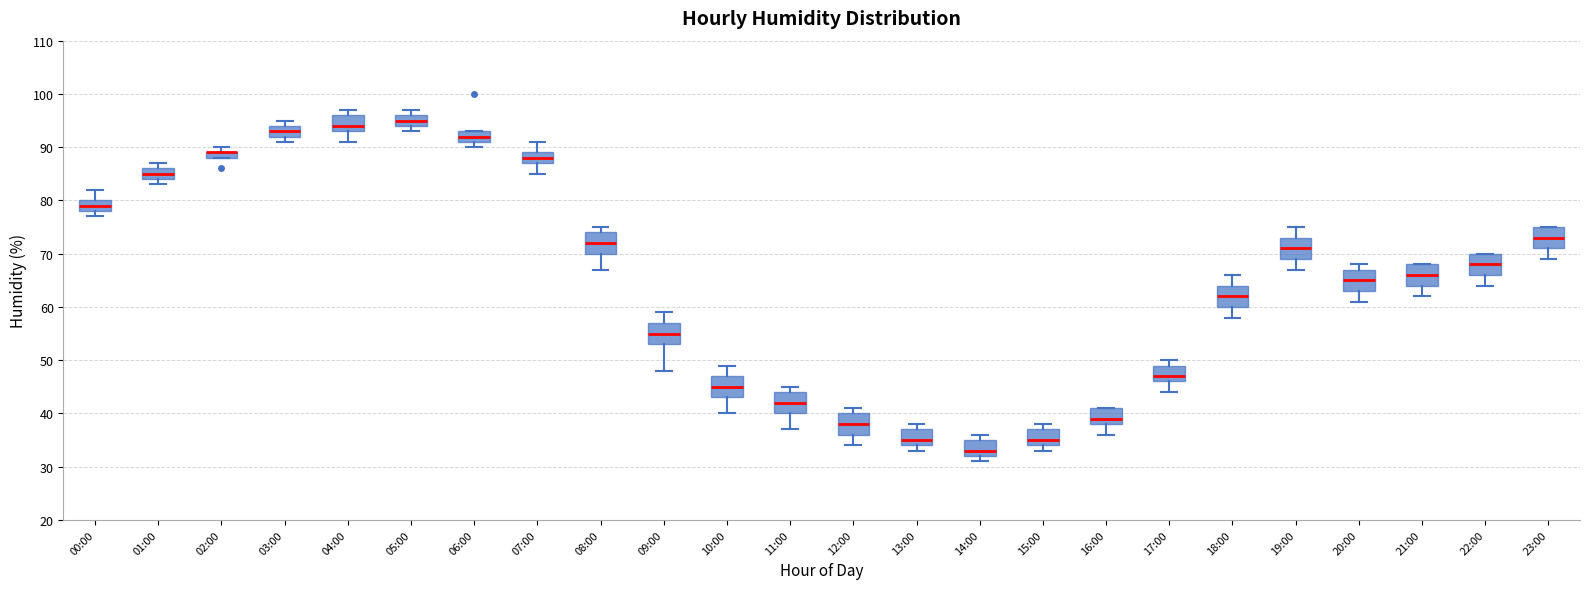

Where is the lower edge of the box for 00:00 on the y-axis? The values are not printed on the chart, so give them approximately, as read against the axis.

78